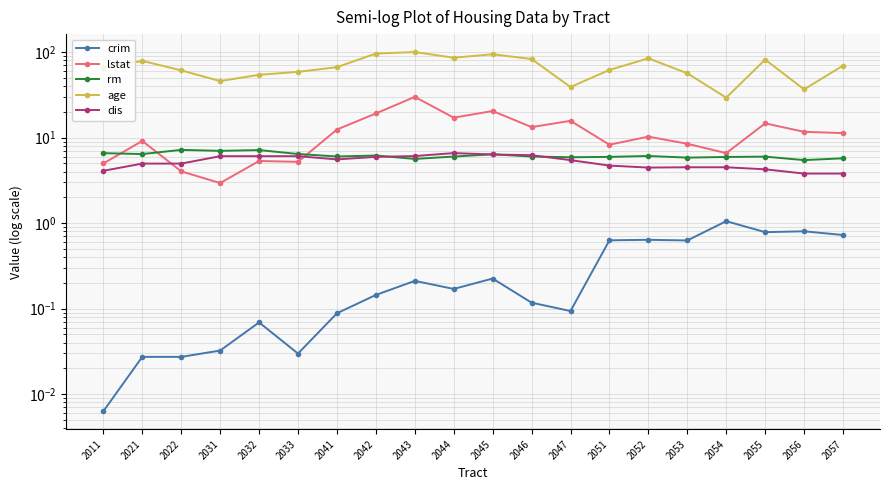

Reading left to right, list all the values displayed in this chart.

crim: 2011=0.0	2021=0.0	2022=0.0	2031=0.0	2032=0.1	2033=0.0	2041=0.1	2042=0.1	2043=0.2	2044=0.2	2045=0.2	2046=0.1	2047=0.1	2051=0.6	2052=0.6	2053=0.6	2054=1.1	2055=0.8	2056=0.8	2057=0.7
lstat: 2011=5.0	2021=9.1	2022=4.0	2031=2.9	2032=5.3	2033=5.2	2041=12.4	2042=19.1	2043=29.9	2044=17.1	2045=20.4	2046=13.3	2047=15.7	2051=8.3	2052=10.3	2053=8.5	2054=6.6	2055=14.7	2056=11.7	2057=11.3
rm: 2011=6.6	2021=6.4	2022=7.2	2031=7.0	2032=7.1	2033=6.4	2041=6.0	2042=6.2	2043=5.6	2044=6.0	2045=6.4	2046=6.0	2047=5.9	2051=5.9	2052=6.1	2053=5.8	2054=5.9	2055=6.0	2056=5.5	2057=5.7
age: 2011=65.2	2021=78.9	2022=61.1	2031=45.8	2032=54.2	2033=58.7	2041=66.6	2042=96.1	2043=100.0	2044=85.9	2045=94.3	2046=82.9	2047=39.0	2051=61.8	2052=84.5	2053=56.5	2054=29.3	2055=81.7	2056=36.6	2057=69.5
dis: 2011=4.1	2021=5.0	2022=5.0	2031=6.1	2032=6.1	2033=6.1	2041=5.6	2042=6.0	2043=6.1	2044=6.6	2045=6.3	2046=6.2	2047=5.5	2051=4.7	2052=4.5	2053=4.5	2054=4.5	2055=4.3	2056=3.8	2057=3.8